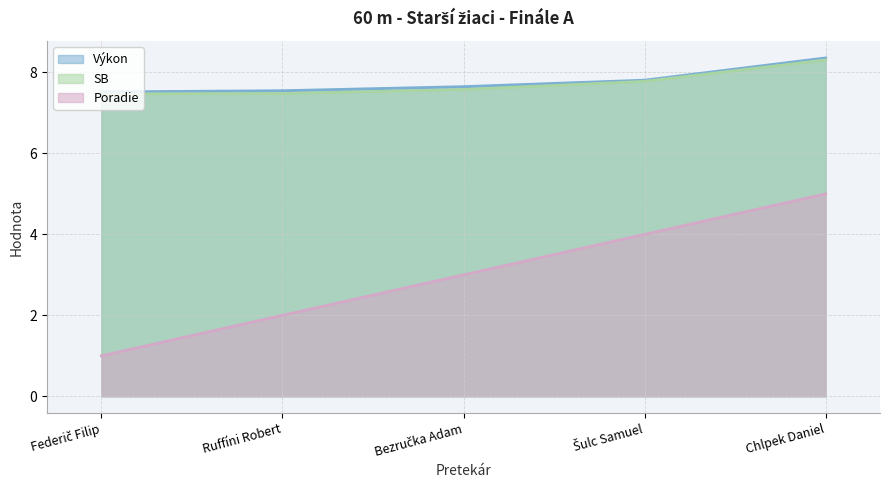

What is the greatest value displayed?

8.4